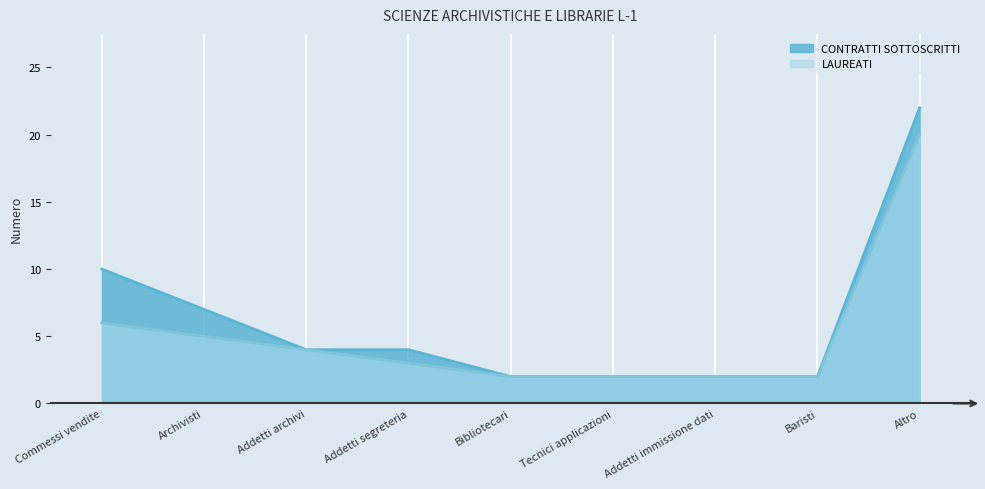

The value of CONTRATTI SOTTOSCRITTI at Archivisti is 4. True or false?

False